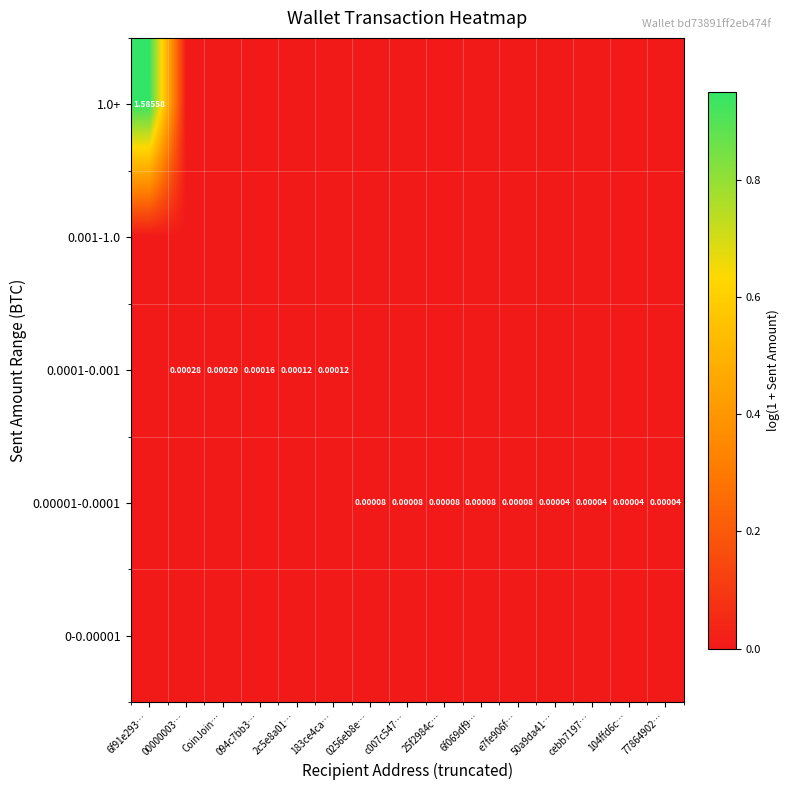

Count the number of data series in this chart.

5